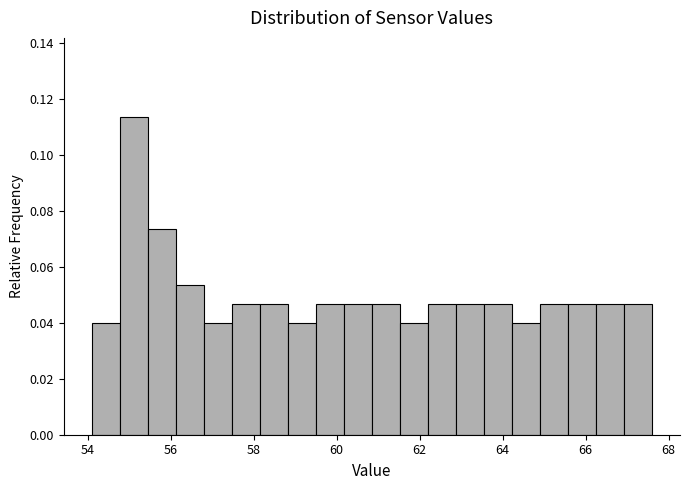

Read against the x-axis, roughly where is the centre of the tallest bar?

55.2